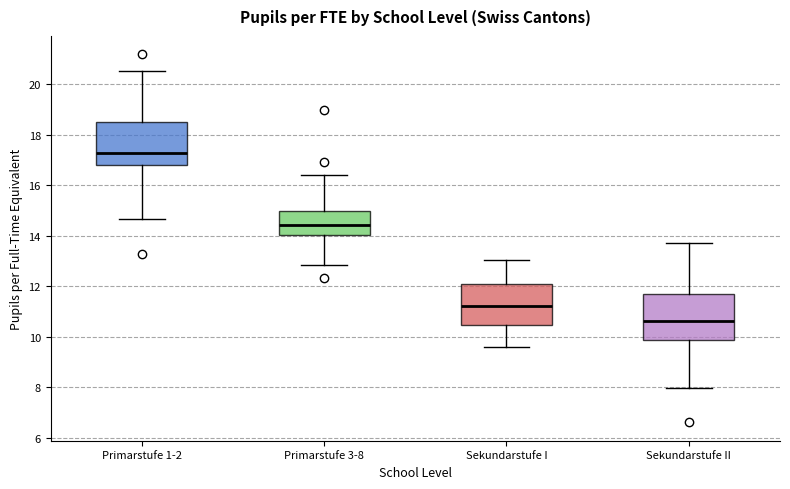

Reading left to right, read every box against the y-axis: the position of its median line, the range the box covers, and the ends of its whiskers. The values are not printed on the chart, so give them approximately, as read against the axis.

Primarstufe 1-2: median 17.2, box 16.8 to 18.4, whiskers 14.6 to 20.6
Primarstufe 3-8: median 14.4, box 14.0 to 15.0, whiskers 12.8 to 16.4
Sekundarstufe I: median 11.2, box 10.4 to 12.0, whiskers 9.6 to 13.0
Sekundarstufe II: median 10.6, box 9.8 to 11.6, whiskers 8.0 to 13.8